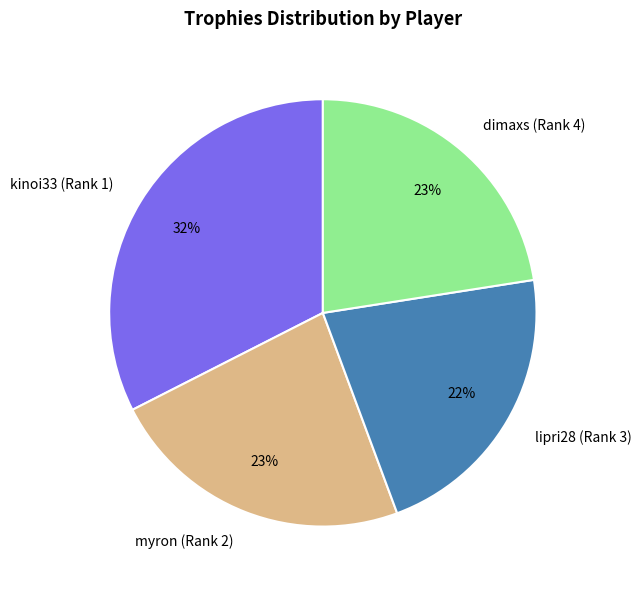

Combined, do dimaxs (Rank 4) and myron (Rank 2) account for over 50%?

No